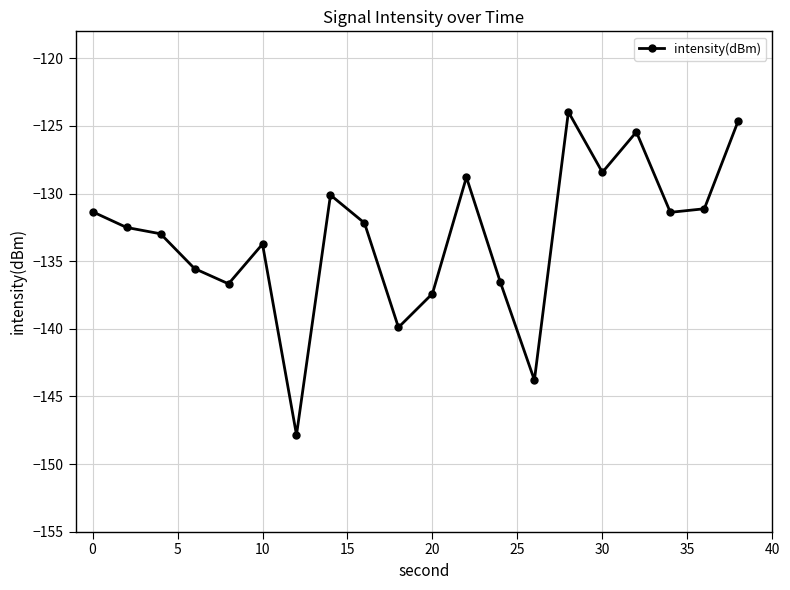

What is the difference between the maximum and minimum values?

23.9